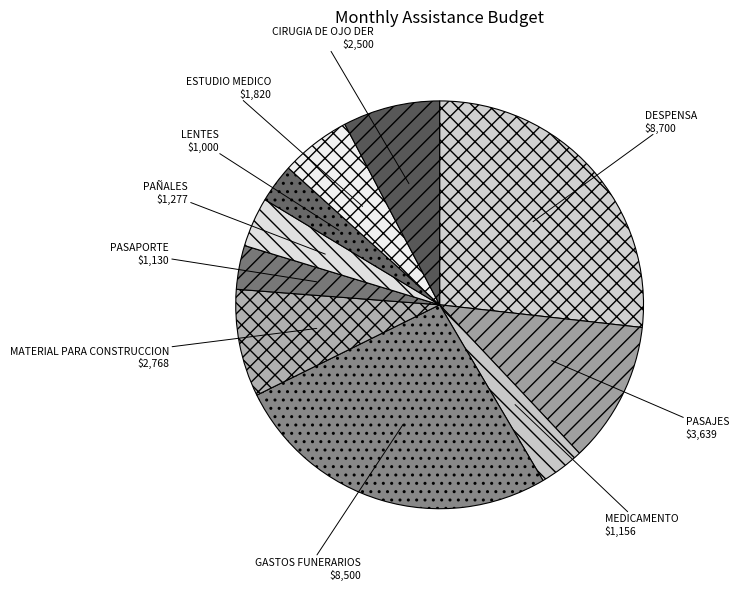

Combined, do GASTOS FUNERARIOS and DESPENSA account for over 50%?

Yes